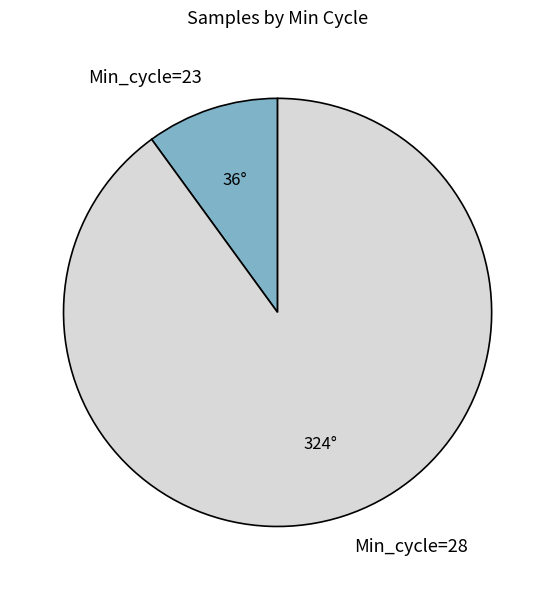

Which category has the biggest portion of the pie?

Min_cycle=28